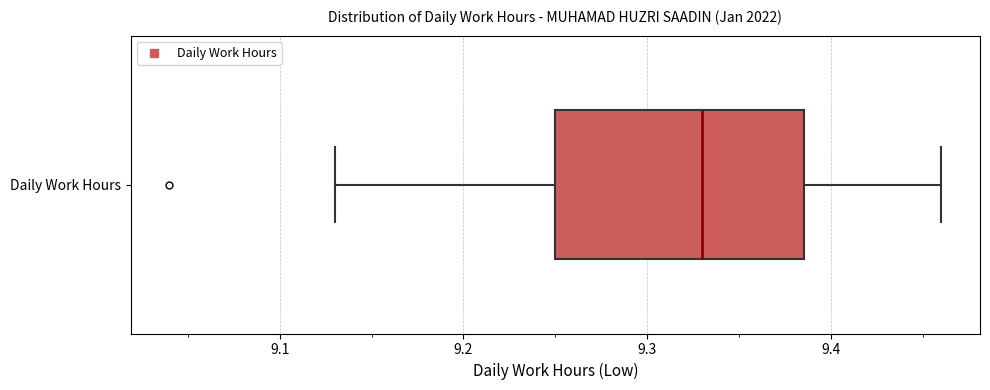

Transcribe this box plot: give where the median line is, the range the box spans, and where the two whiskers end, as read against the x-axis. The values are not printed on the chart, so give them approximately, as read against the axis.

median 9.33, box 9.25 to 9.39, whiskers 9.13 to 9.46